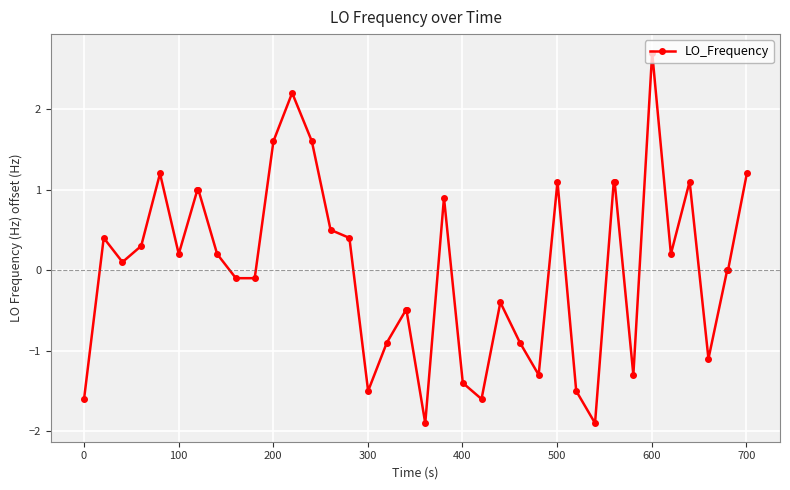

What is the value of the 27th point from the left?

-1.3